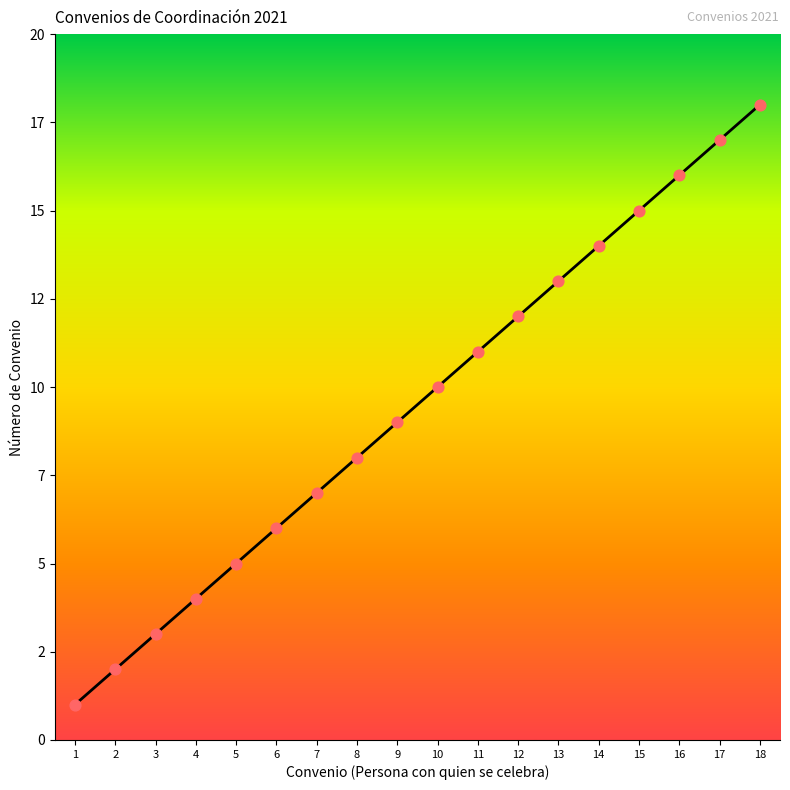

What is the ratio of the value at 5 to the value at 12?

0.4